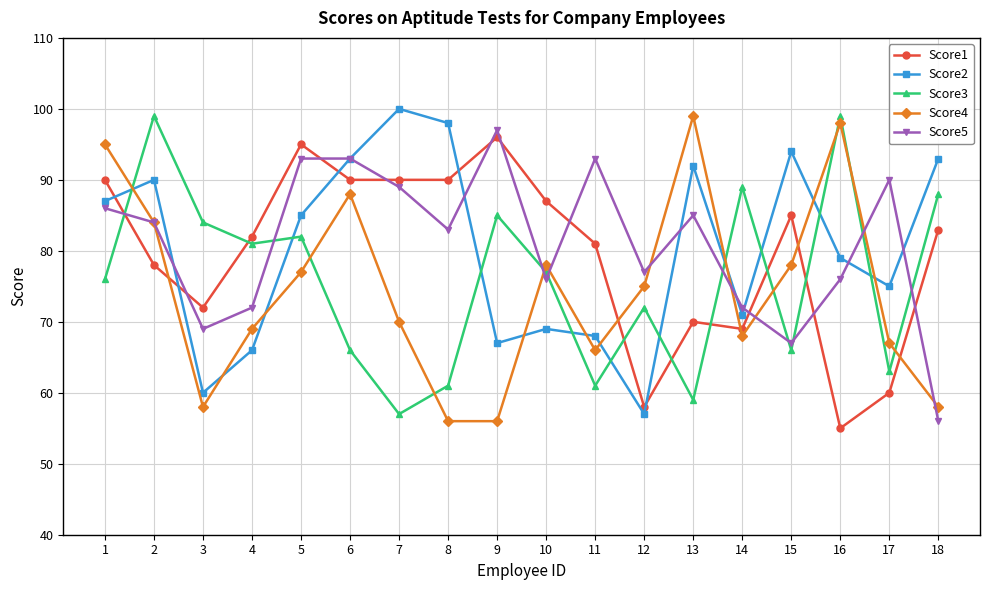

What is the value of the Score1 point at the 11th from the left?

81